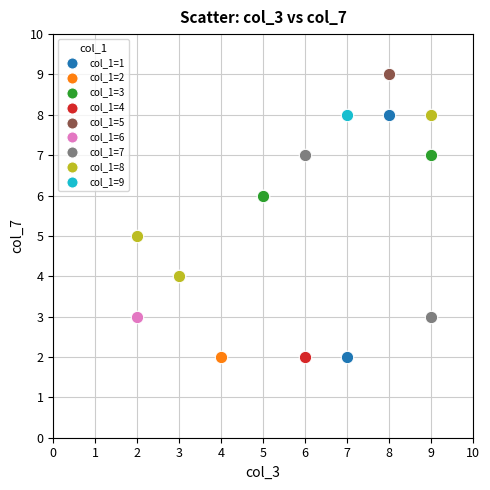

What are all the series names shown in the legend?

col_1=1, col_1=2, col_1=3, col_1=4, col_1=5, col_1=6, col_1=7, col_1=8, col_1=9